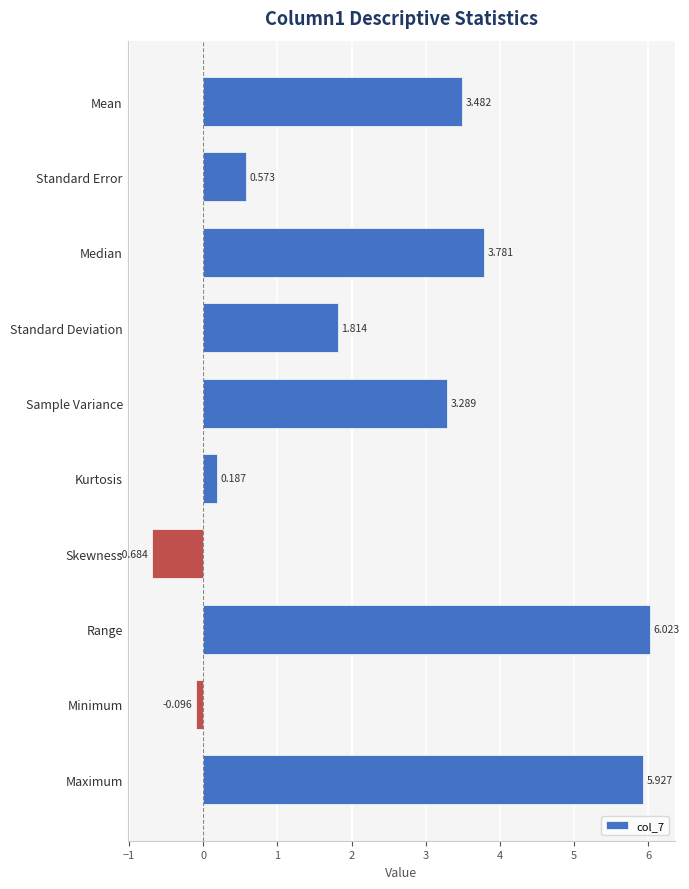

List the labels in order of value, smallest first.

Skewness, Minimum, Kurtosis, Standard Error, Standard Deviation, Sample Variance, Mean, Median, Maximum, Range